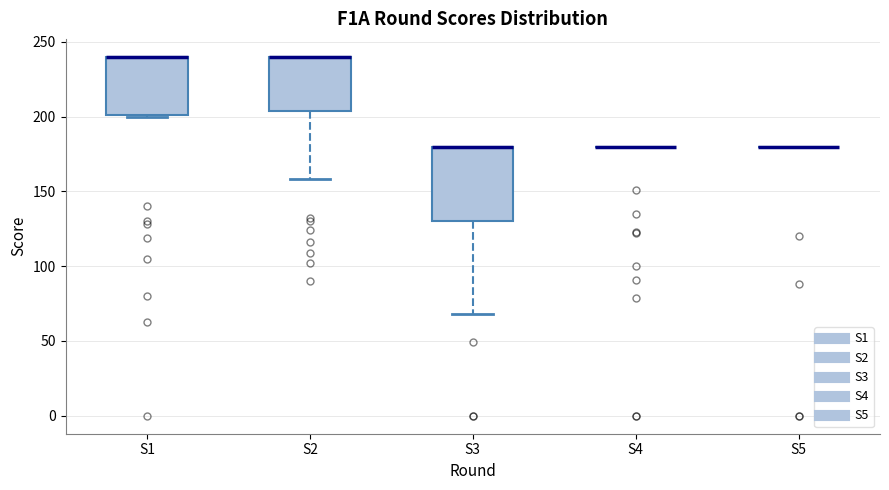

Reading left to right, transcribe this box plot: for each box, give where its median line is, the range the box spans, and where its two whiskers end, as read against the y-axis. The values are not printed on the chart, so give them approximately, as read against the axis.

S1: median 240 (drawn on the box's upper edge), box 200 to 240, whiskers 200 to 240
S2: median 240 (drawn on the box's upper edge), box 205 to 240, whiskers 160 to 240
S3: median 180 (drawn on the box's upper edge), box 130 to 180, whiskers 70 to 180
S4: box collapsed to a line at 180, whiskers 180 to 180
S5: box collapsed to a line at 180, whiskers 180 to 180